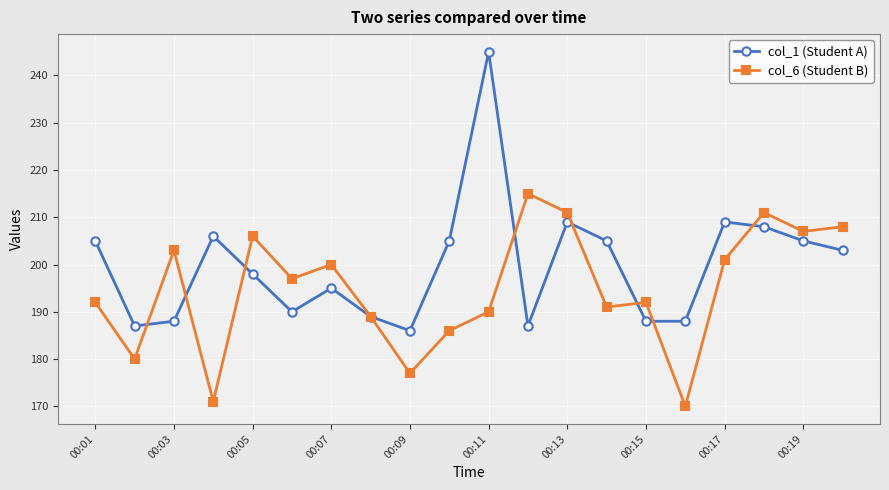

What is the minimum value for col_6 (Student B)?

170